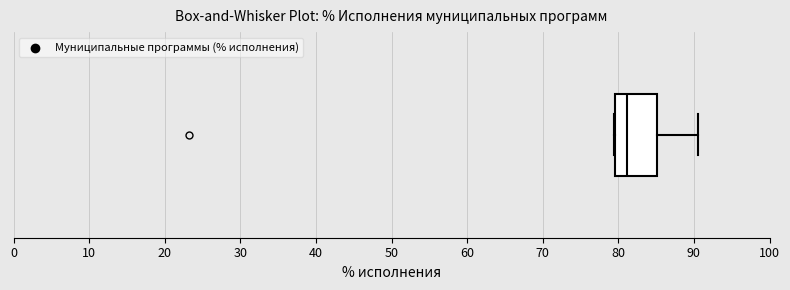

Read this box plot against the x-axis: the position of the median line, the range covered by the box, and the ends of both whiskers. The values are not printed on the chart, so give them approximately, as read against the axis.

median 81, box 80 to 85, whiskers 79 to 90